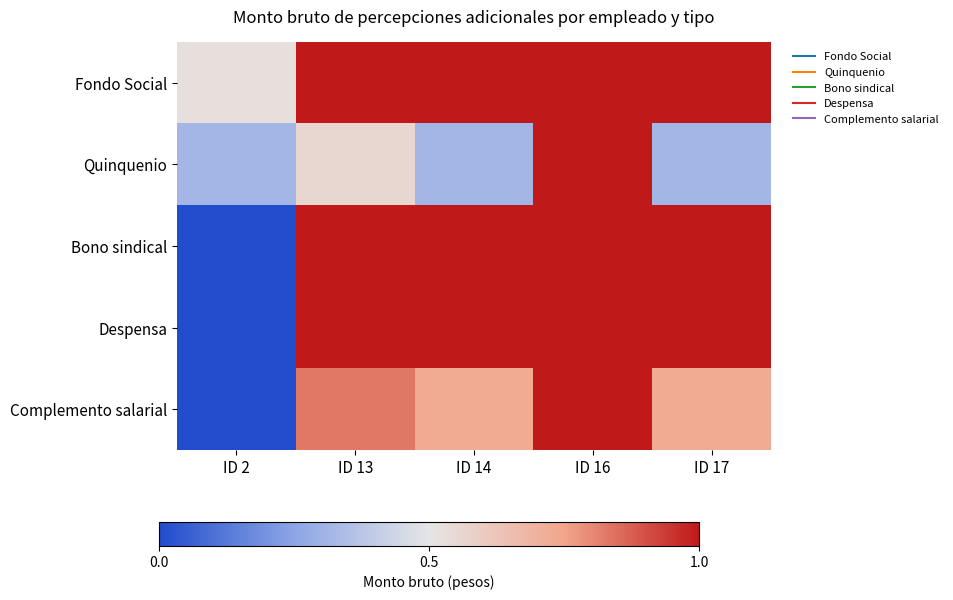

Rank the series by their maximum value, from highest to lowest.

Fondo Social, Quinquenio, Bono sindical, Despensa, Complemento salarial